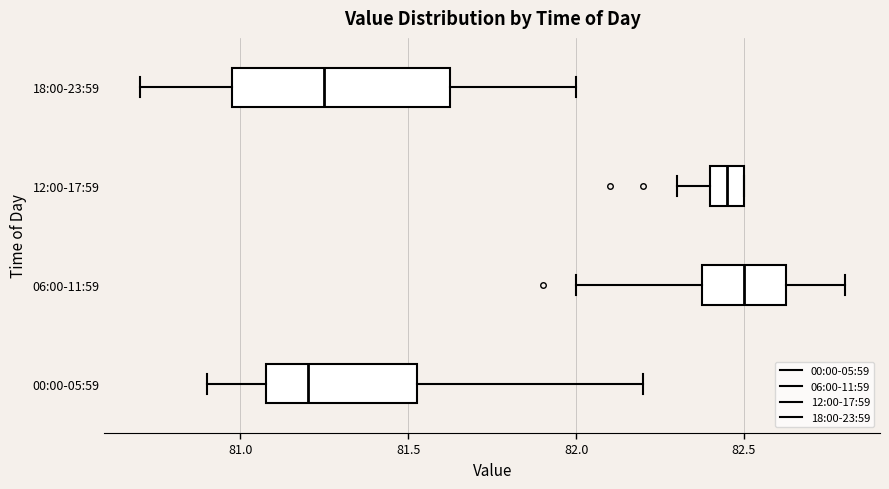

Reading bottom to top, transcribe this box plot: for each box, give where its median line is, the range the box spans, and where its two whiskers end, as read against the x-axis. The values are not printed on the chart, so give them approximately, as read against the axis.

00:00-05:59: median 81.20, box 81.10 to 81.55, whiskers 80.90 to 82.20
06:00-11:59: median 82.50, box 82.40 to 82.65, whiskers 82.00 to 82.80
12:00-17:59: median 82.45, box 82.40 to 82.50, whiskers 82.30 to 82.50
18:00-23:59: median 81.25, box 81.00 to 81.65, whiskers 80.70 to 82.00